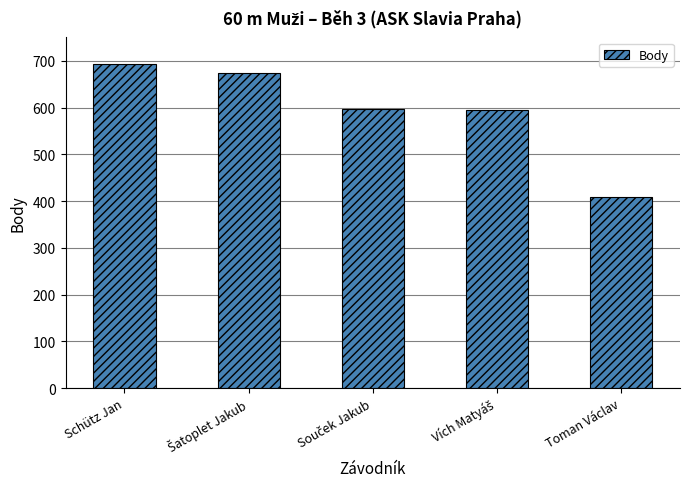

What is the average value?

594